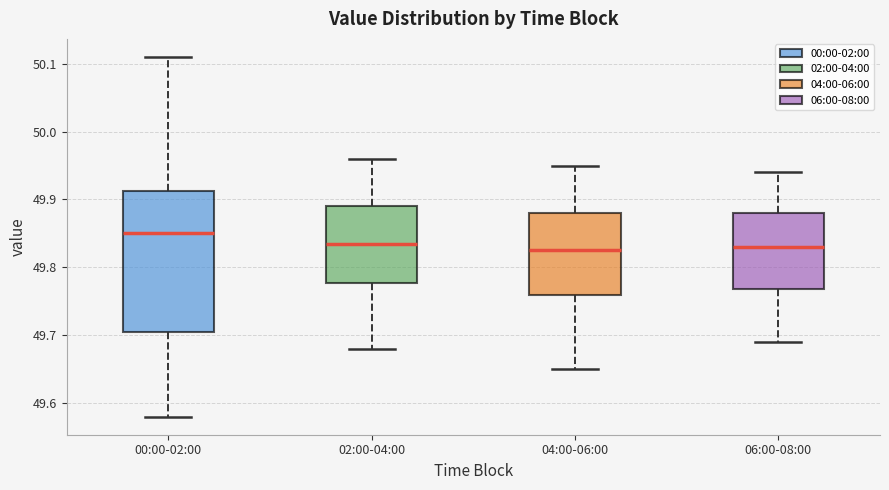

Which box's median line is the highest?

00:00-02:00